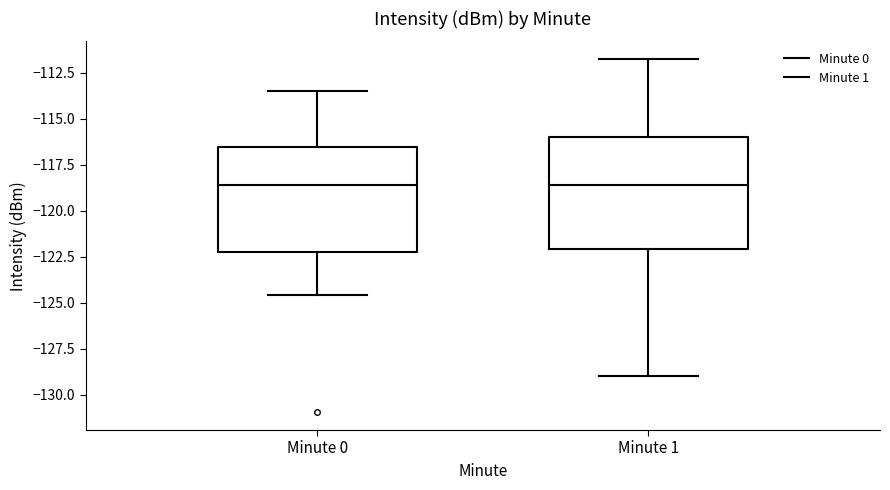

Reading left to right, transcribe this box plot: for each box, give where its median line is, the range the box spans, and where its two whiskers end, as read against the y-axis. The values are not printed on the chart, so give them approximately, as read against the axis.

Minute 0: median -118.5, box -122.0 to -116.5, whiskers -124.5 to -113.5
Minute 1: median -118.5, box -122.0 to -116.0, whiskers -129.0 to -111.5